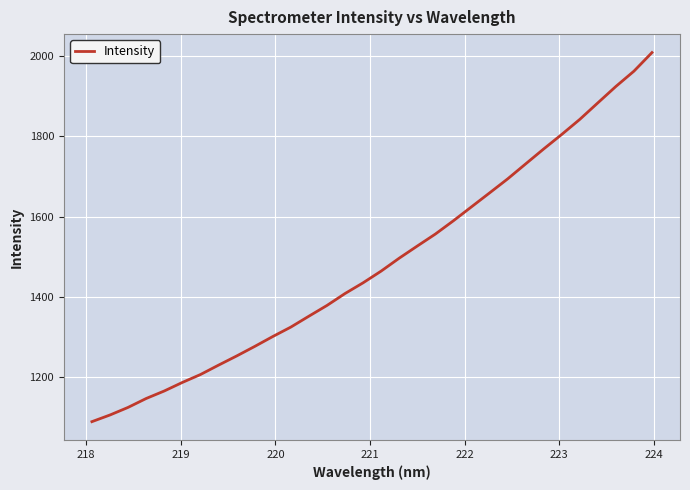

What is the difference between the maximum and minimum values?

920.0